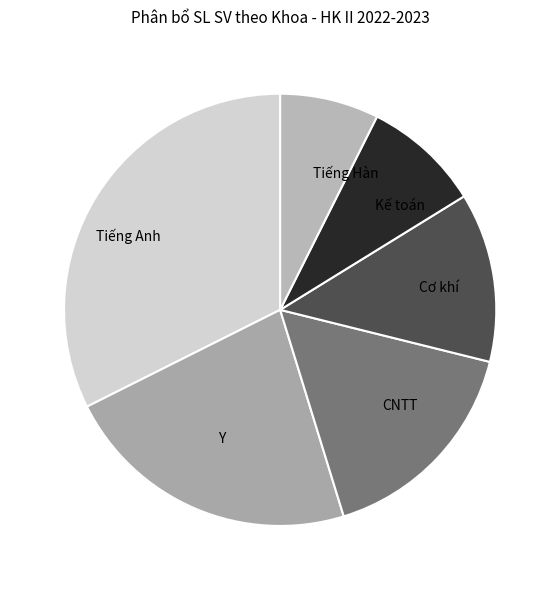

Count the number of slices in the pie.

6